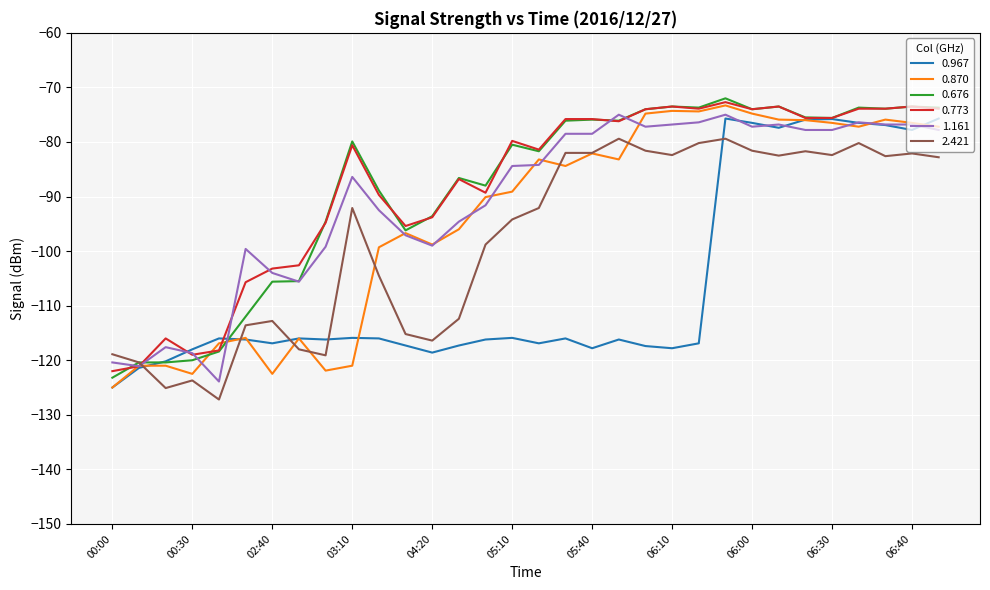

True or false: 2.421 and 0.967 intersect in this chart.

True